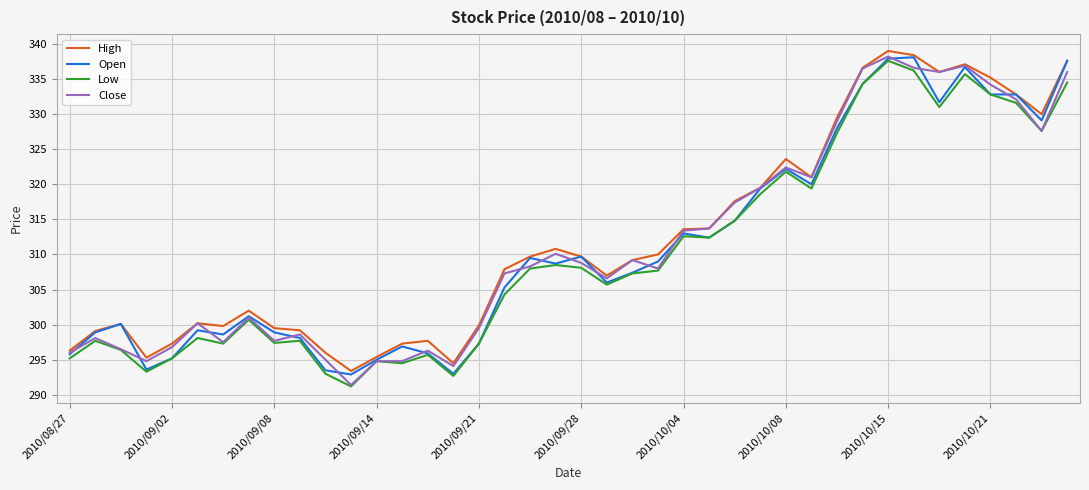

What is the lowest value of the High series?

293.4